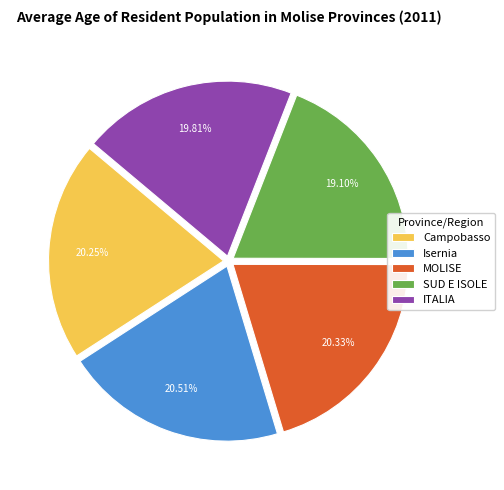

Is there any slice that represents more than half of the pie?

No